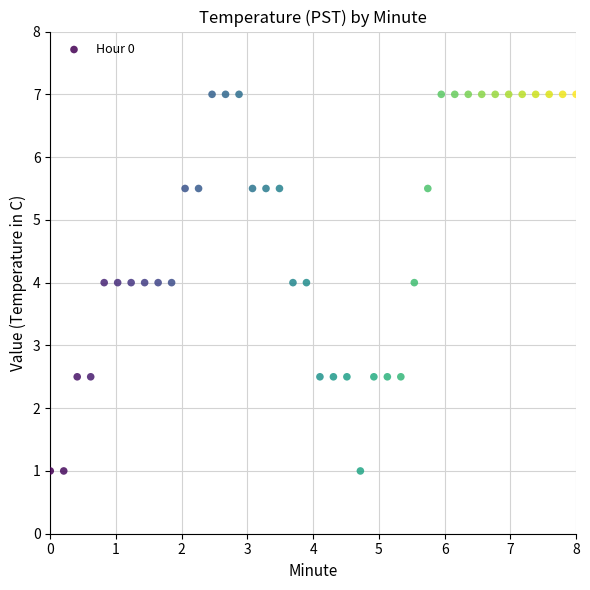

What is the range of Y values (max minus min)?

6.0